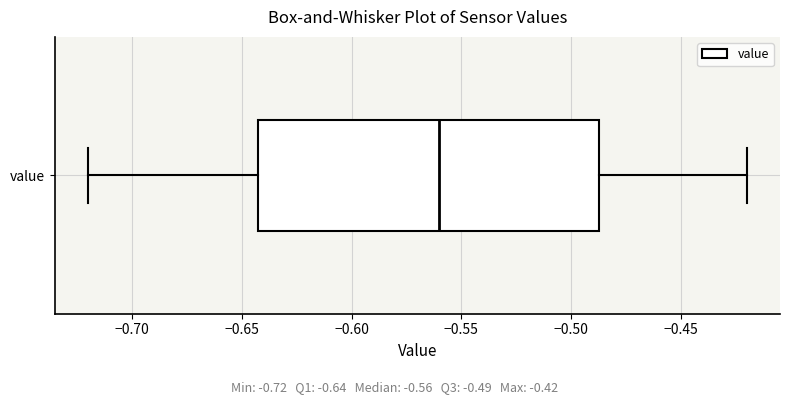

Transcribe this box plot: give where the median line is, the range the box spans, and where the two whiskers end, as read against the x-axis. The values are not printed on the chart, so give them approximately, as read against the axis.

median -0.560, box -0.640 to -0.485, whiskers -0.720 to -0.420